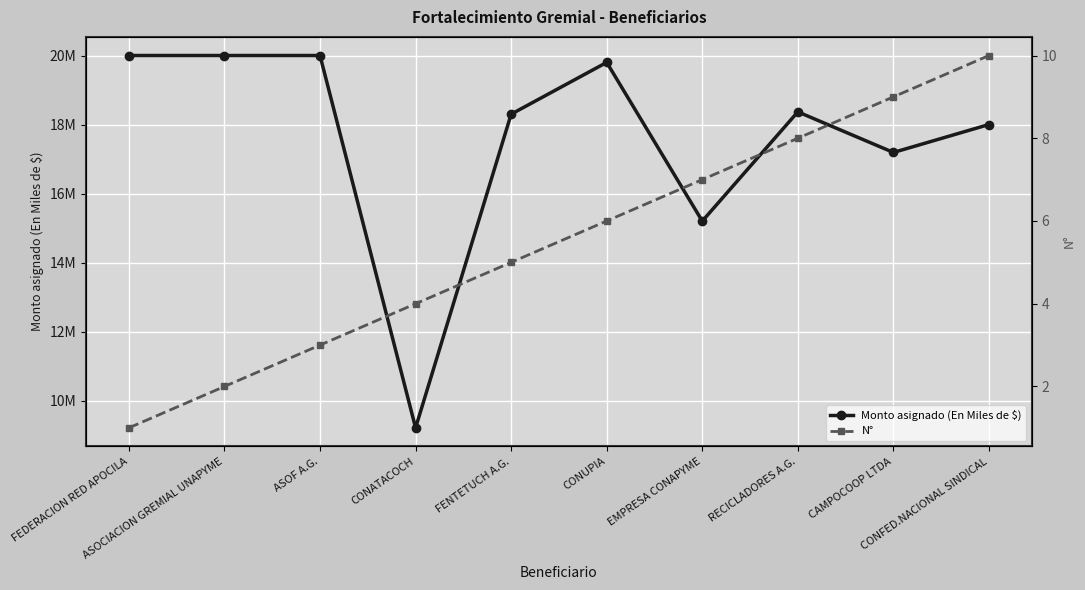

What is the difference between the second highest and minimum values in the Monto asignado (En Miles de $) series?

10791669